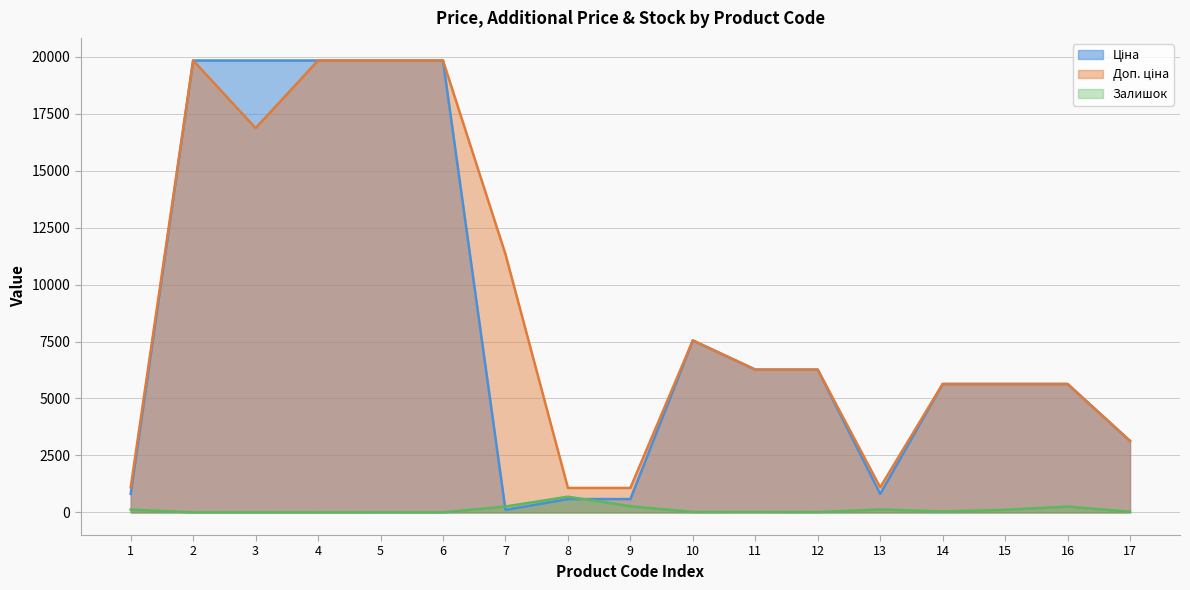

Does the chart display data point markers on the line(s)?

No